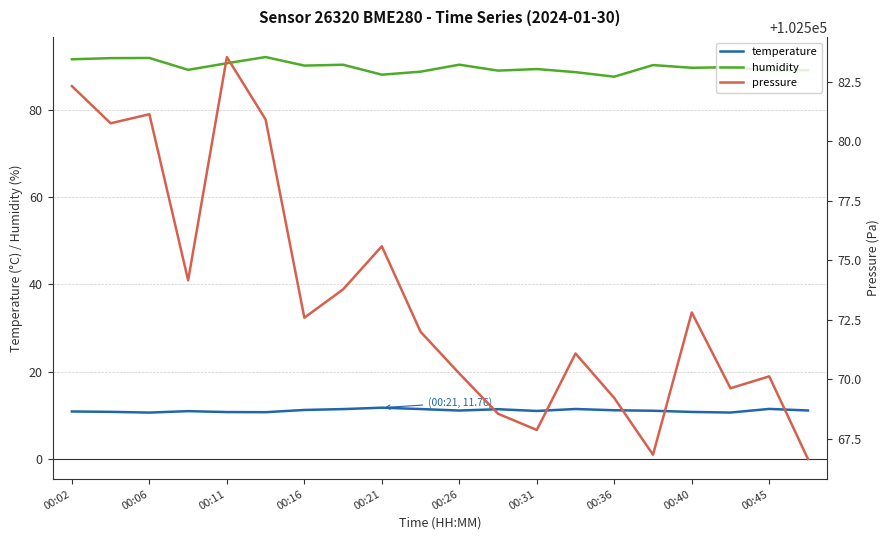

True or false: temperature and humidity cross at least once.

False